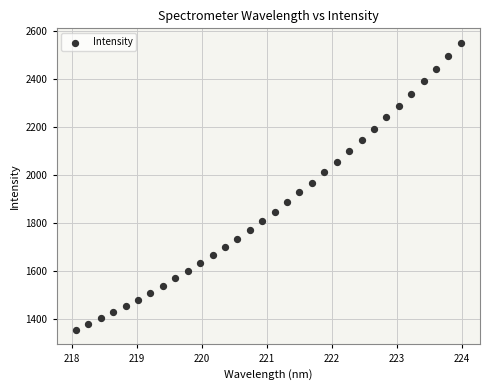

What is the range of Y values (max minus min)?

1198.0